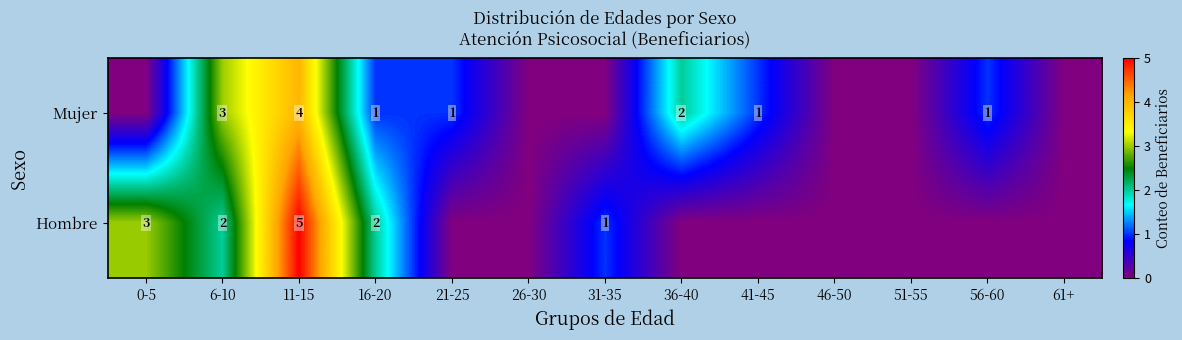

Is it true that Hombre equals 2 at 31-35?

False